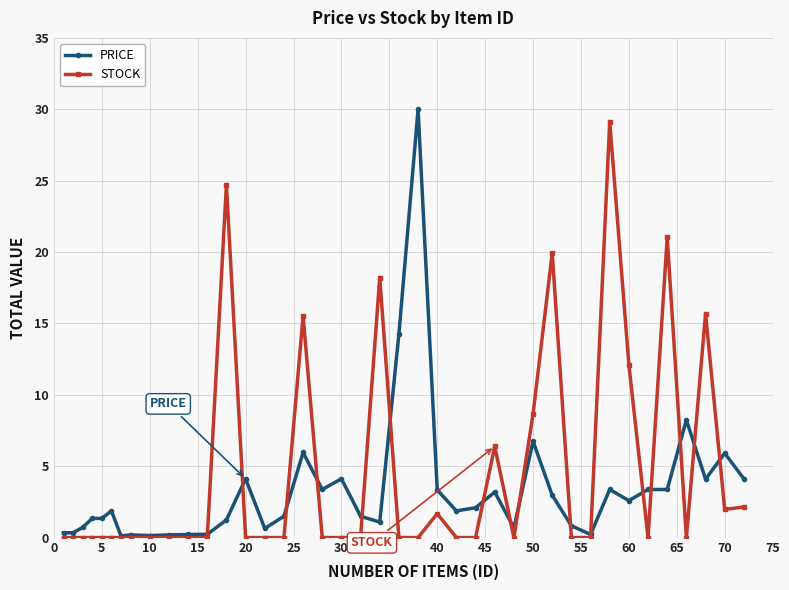

True or false: PRICE has more than 0 points higher than both neighbors.

True